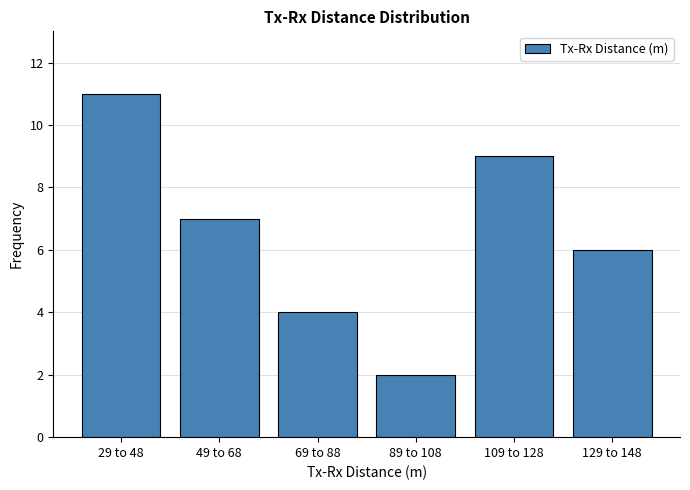

Reading right to left, transcribe all the data shown in this chart.

129 to 148=6	109 to 128=9	89 to 108=2	69 to 88=4	49 to 68=7	29 to 48=11